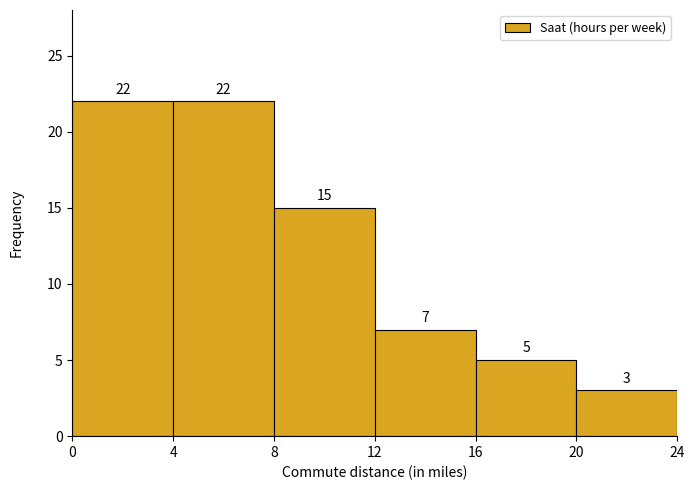

Reading left to right, list every bar in this chart as the range it spans on the x-axis followed by its height.

0 to 4: 22
4 to 8: 22
8 to 12: 15
12 to 16: 7
16 to 20: 5
20 to 24: 3